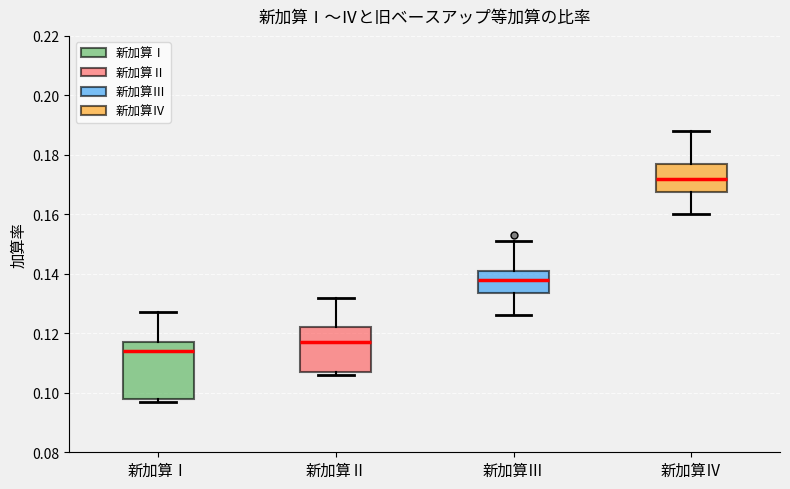

Reading left to right, read every box against the y-axis: the position of its median line, the range the box covers, and the ends of its whiskers. The values are not printed on the chart, so give them approximately, as read against the axis.

新加算Ⅰ: median 0.114, box 0.098 to 0.118, whiskers 0.098 (just below the box's lower edge) to 0.128
新加算Ⅱ: median 0.118, box 0.108 to 0.122, whiskers 0.106 to 0.132
新加算Ⅲ: median 0.138, box 0.134 to 0.142, whiskers 0.126 to 0.152
新加算Ⅳ: median 0.172, box 0.168 to 0.178, whiskers 0.160 to 0.188